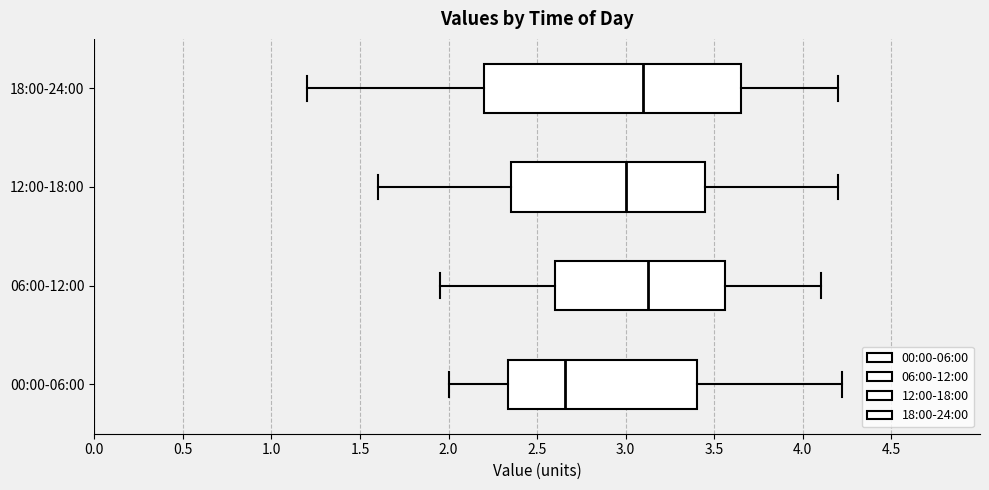

Reading bottom to top, transcribe this box plot: for each box, give where its median line is, the range the box spans, and where its two whiskers end, as read against the x-axis. The values are not printed on the chart, so give them approximately, as read against the axis.

00:00-06:00: median 2.65, box 2.35 to 3.40, whiskers 2.00 to 4.20
06:00-12:00: median 3.15, box 2.60 to 3.55, whiskers 1.95 to 4.10
12:00-18:00: median 3.00, box 2.35 to 3.45, whiskers 1.60 to 4.20
18:00-24:00: median 3.10, box 2.20 to 3.65, whiskers 1.20 to 4.20